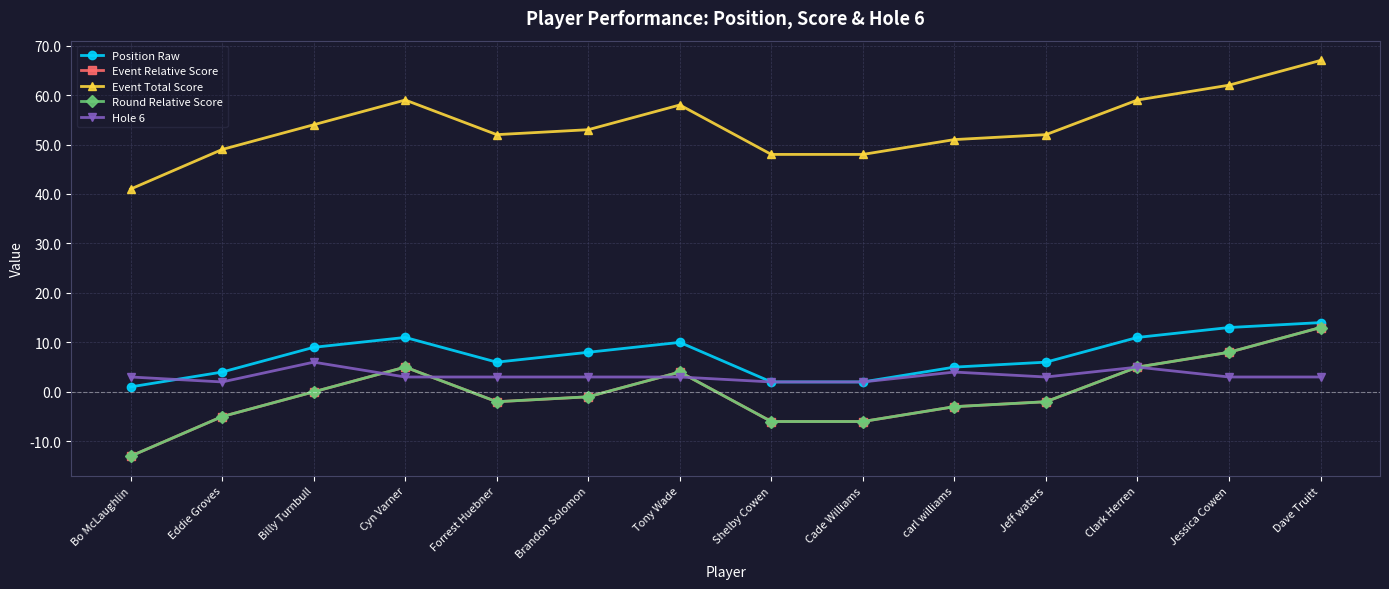

List the series in order of their peak value, highest first.

Event Total Score, Position Raw, Event Relative Score, Round Relative Score, Hole 6